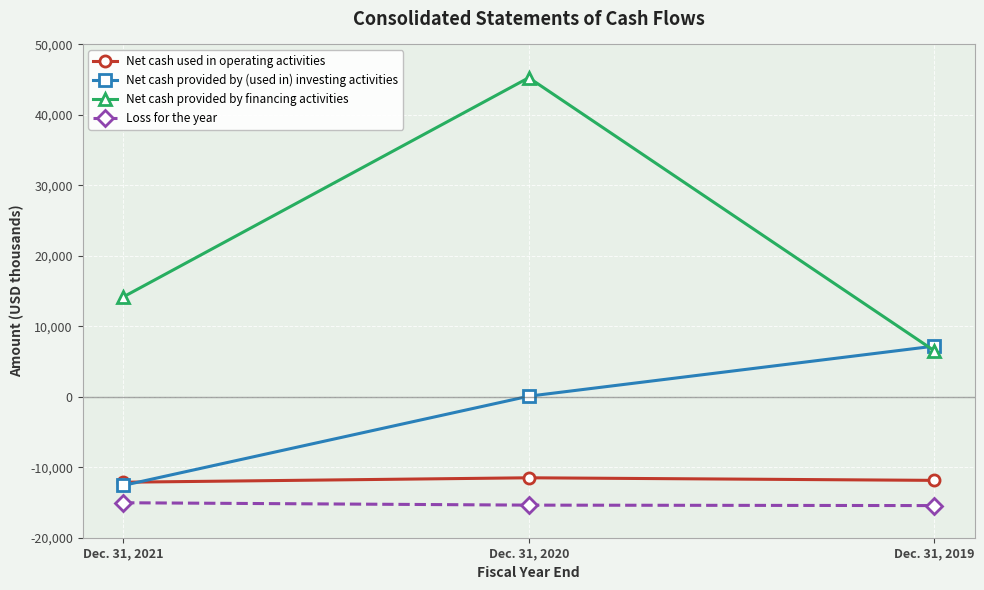

What is the minimum value for Net cash provided by financing activities?

6521